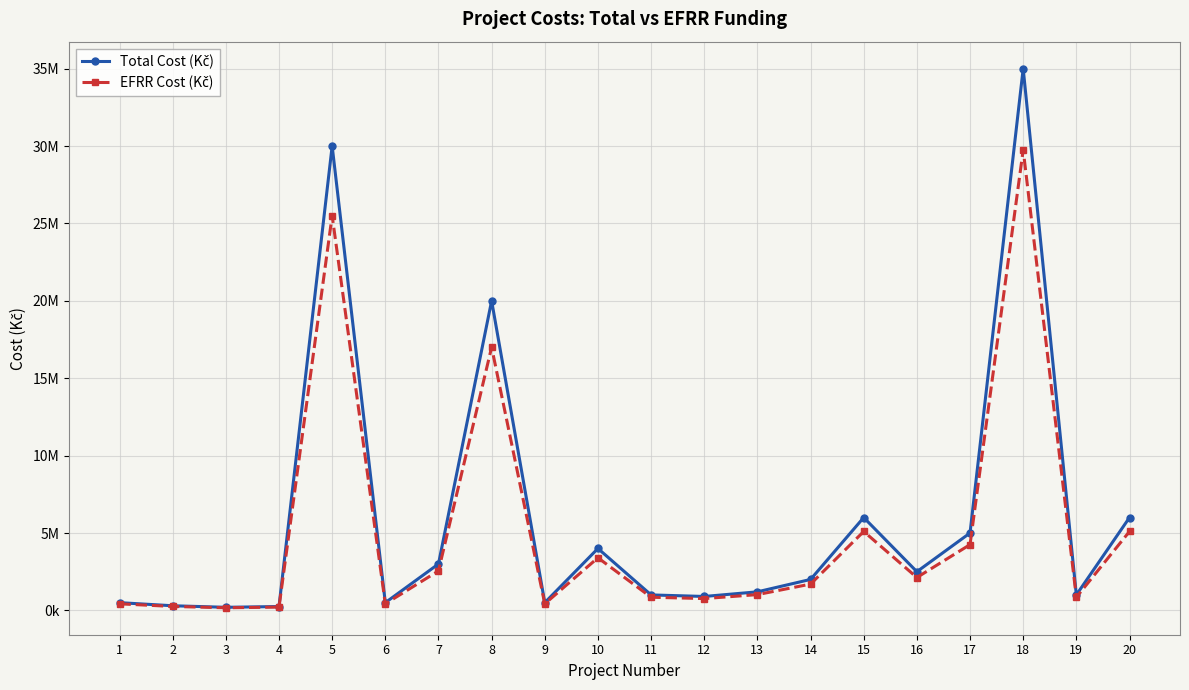

What is the value of the Total Cost (Kč) point at the 7th from the left?

3000000